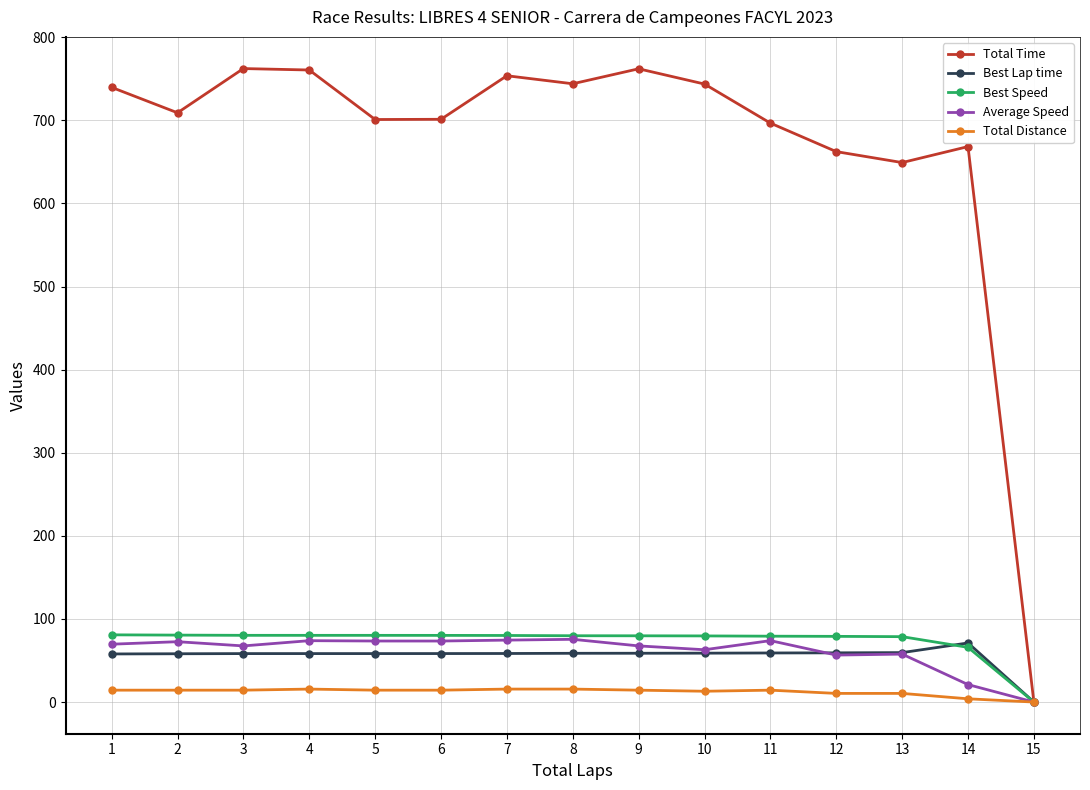

At which label is Total Time closest to 381?

13